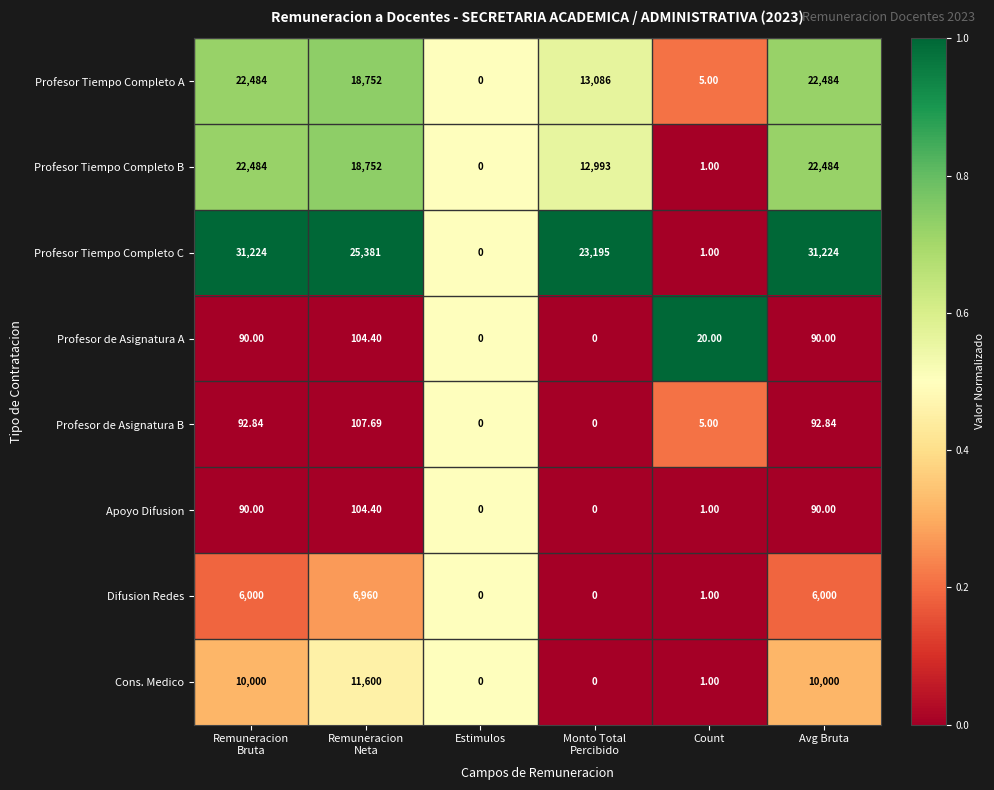

How many series are shown in this chart?

8